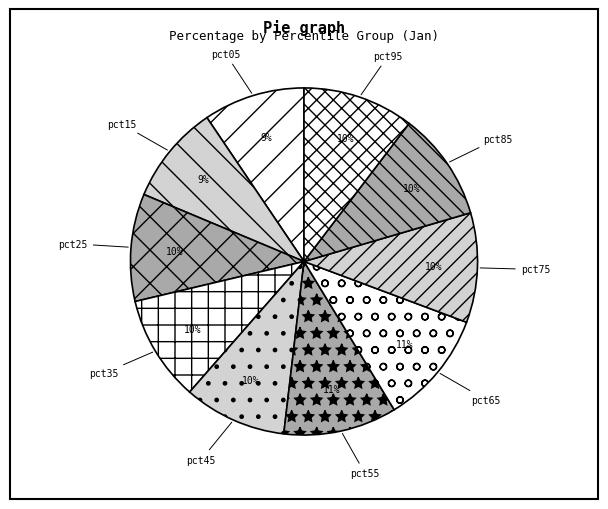

To the nearest percent, what is the combined percentage of pct95 and pct25?

20%